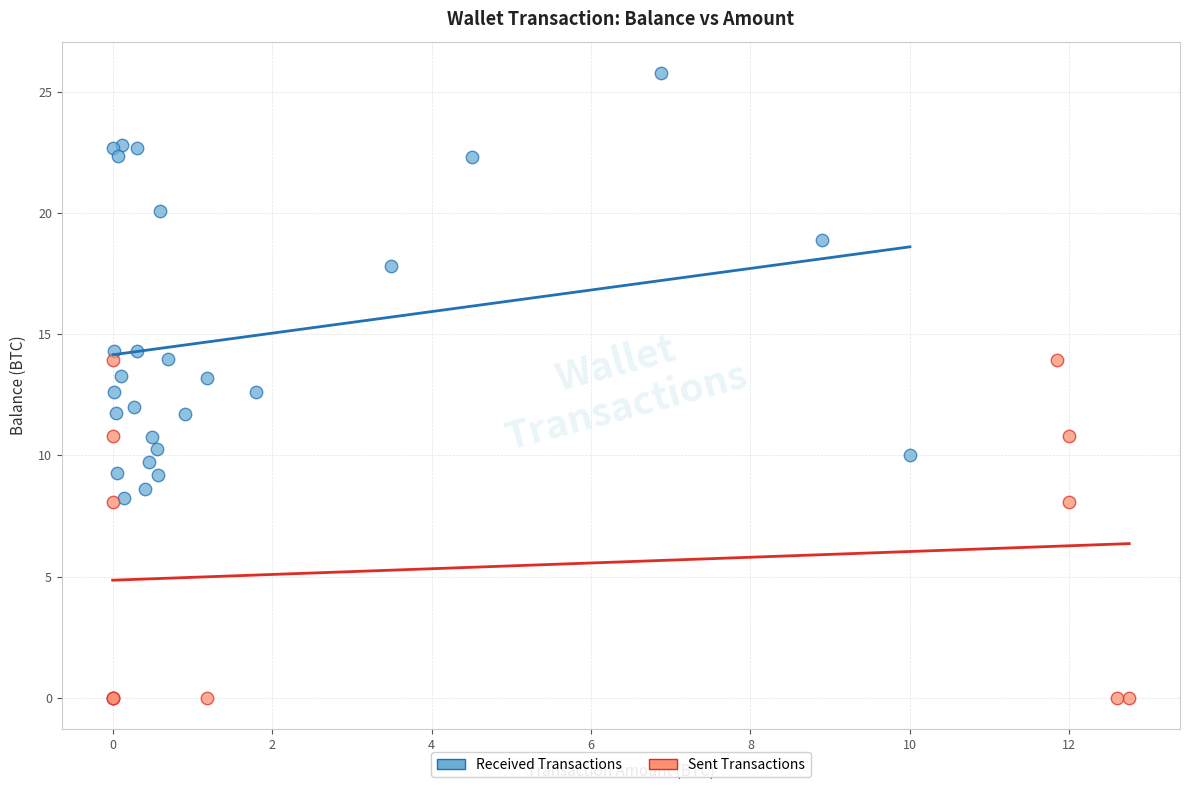

Which series has the widest spread of Y values?

Received Transactions